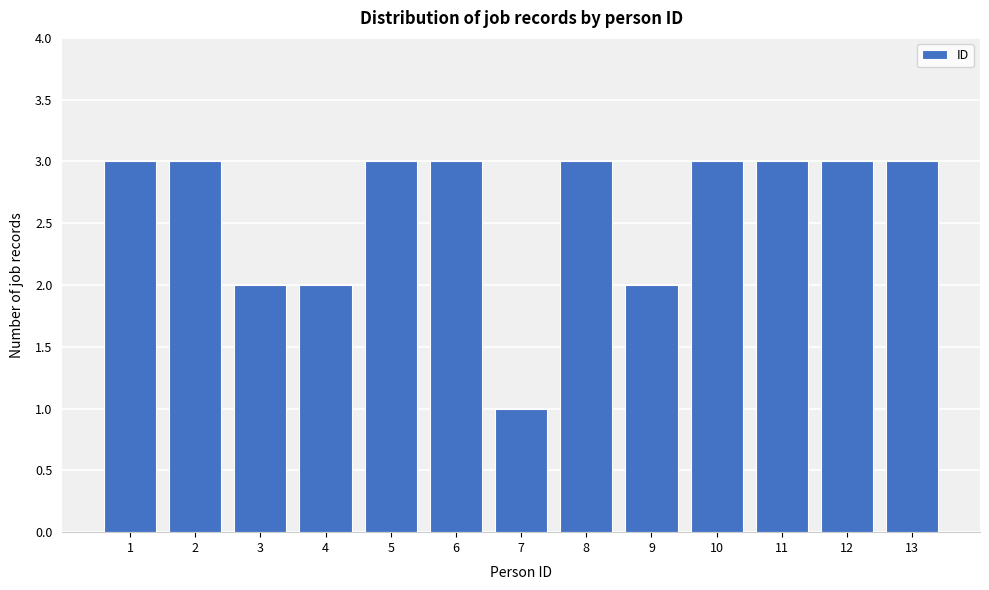

Reading left to right, list all the values displayed in this chart.

1=3	2=3	3=2	4=2	5=3	6=3	7=1	8=3	9=2	10=3	11=3	12=3	13=3